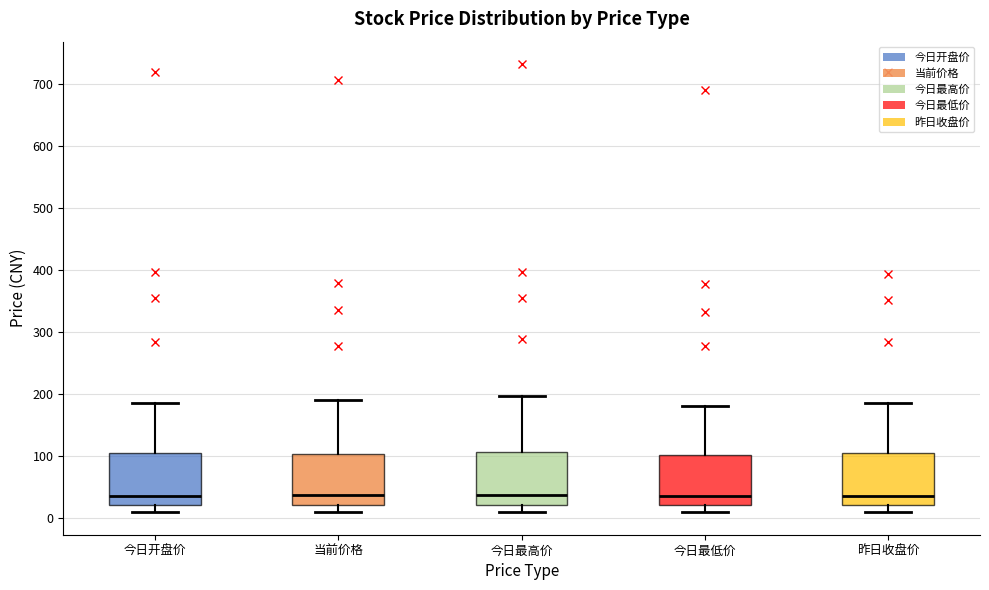

Reading left to right, read every box against the y-axis: the position of its median line, the range the box covers, and the ends of its whiskers. The values are not printed on the chart, so give them approximately, as read against the axis.

今日开盘价: median 40, box 20 to 110, whiskers 10 to 190
当前价格: median 40, box 20 to 100, whiskers 10 to 190
今日最高价: median 40, box 20 to 110, whiskers 10 to 200
今日最低价: median 40, box 20 to 100, whiskers 10 to 180
昨日收盘价: median 40, box 20 to 110, whiskers 10 to 190